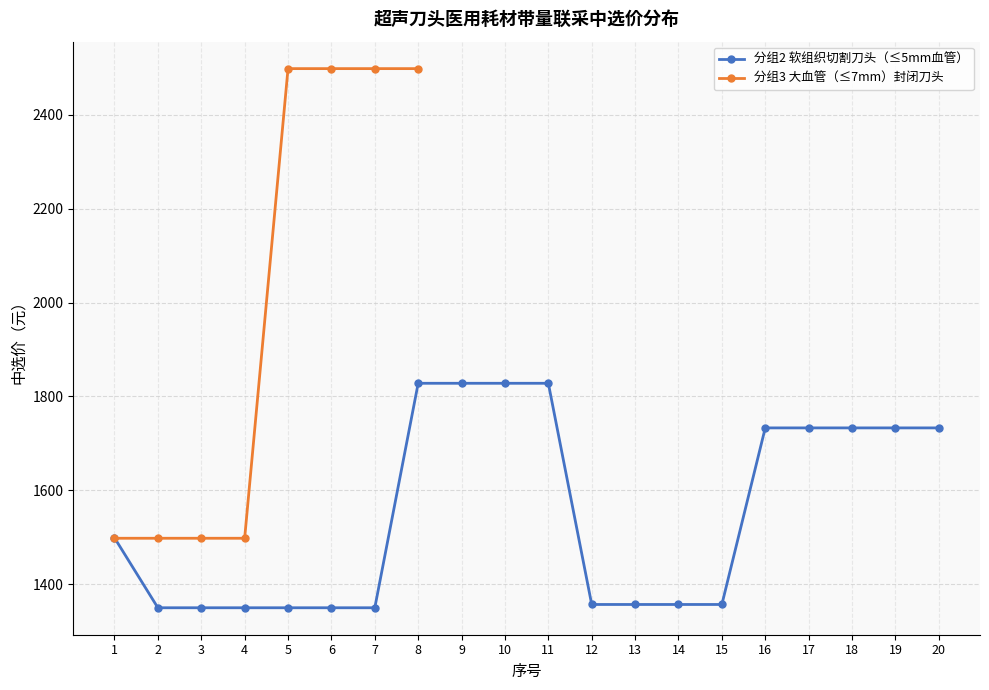

What is the sum of all values?

31004